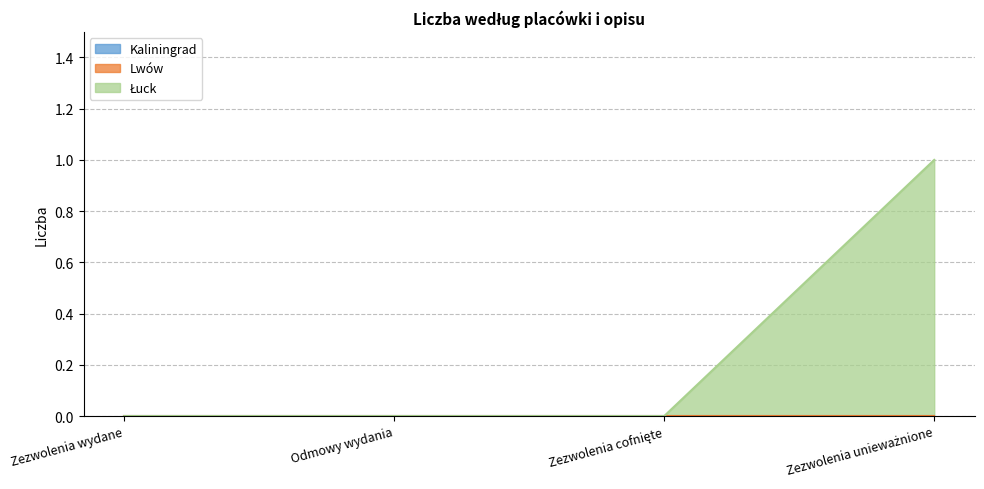

Does the chart have visible grid lines?

Yes